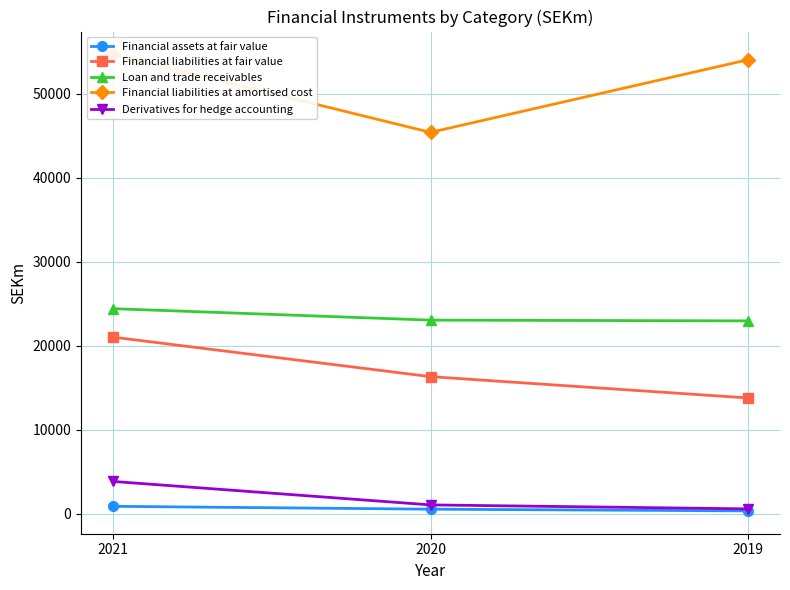

What is the total value across all series at 2021?

104904